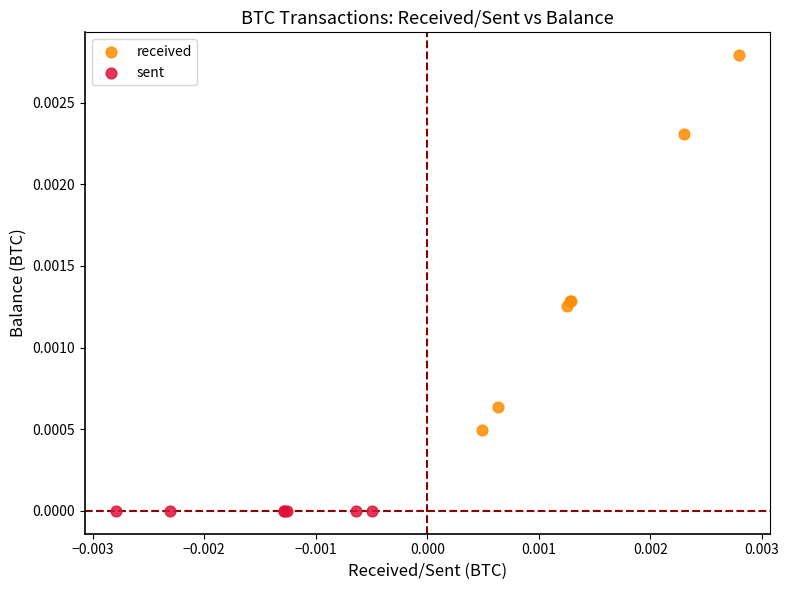

What are all the series names shown in the legend?

received, sent